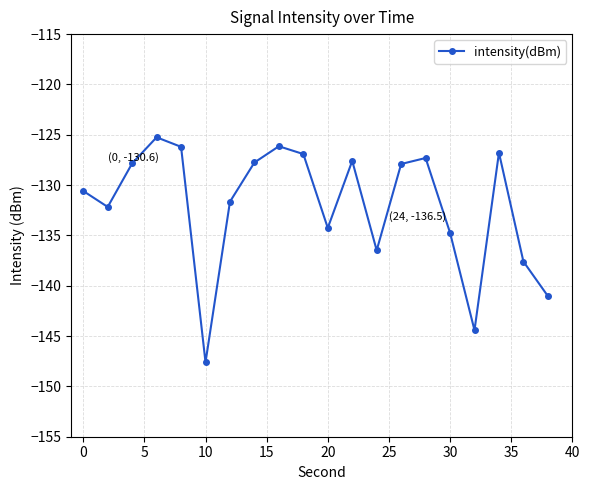

What is the greatest value displayed?

-125.3